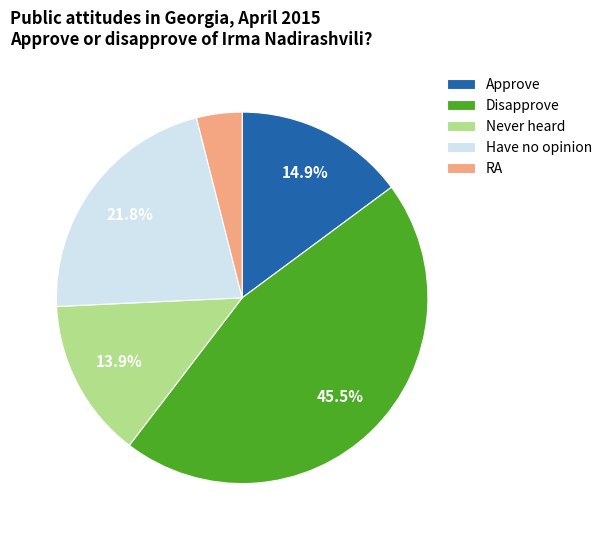

How many slices are in this pie chart?

5